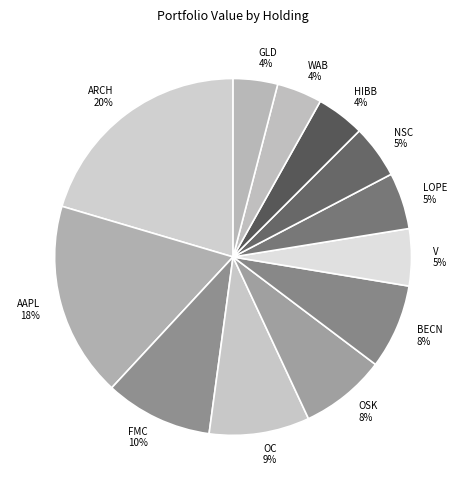

Which category has the biggest portion of the pie?

ARCH